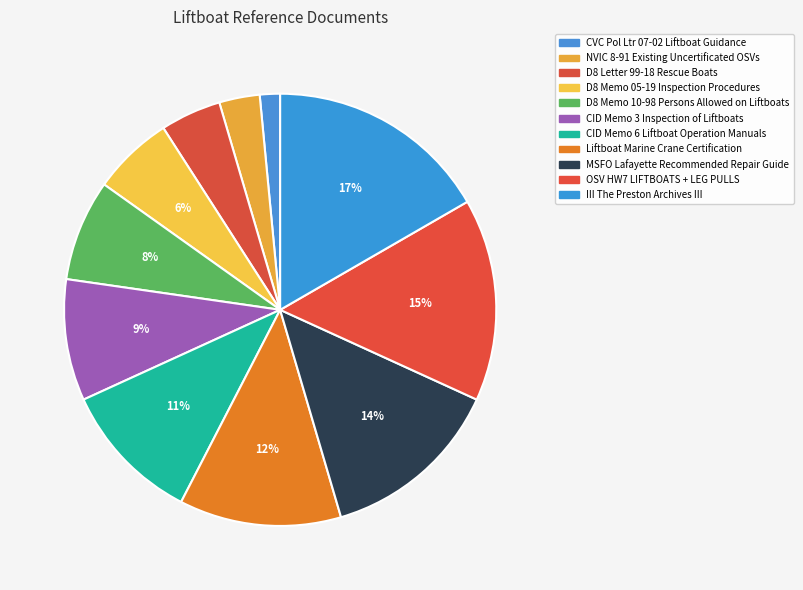

Does any single category account for the majority?

No